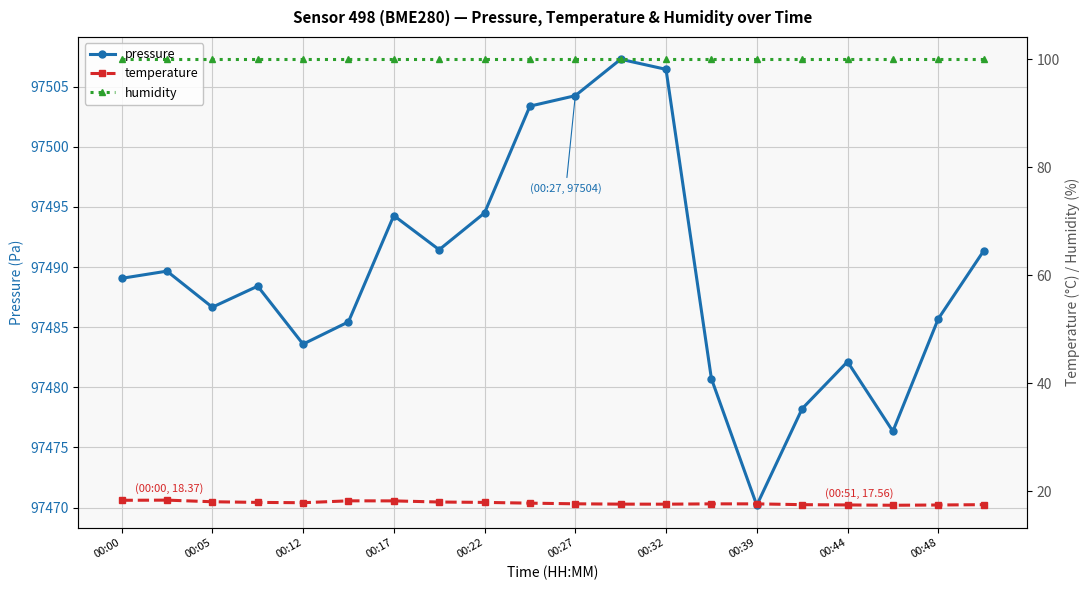

What is the highest value of the temperature series?

18.4